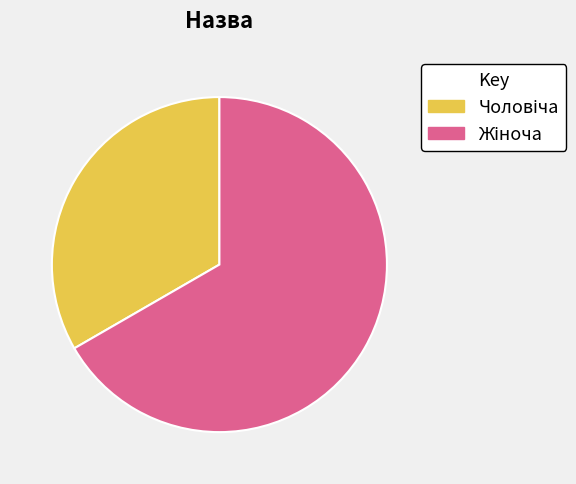

Does any single category account for the majority?

Yes